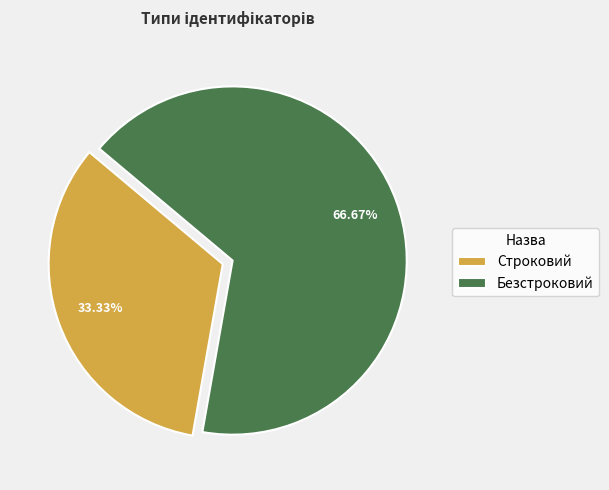

Combined, what portion of the pie is Строковий and Безстроковий?

100.0%